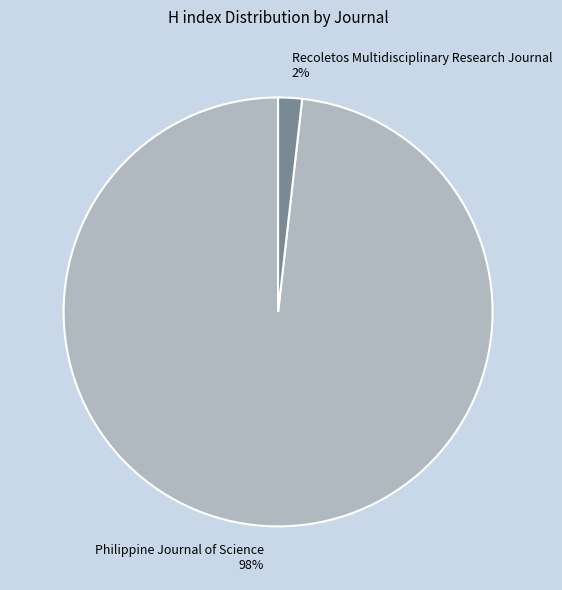

Combined, do Recoletos Multidisciplinary Research Journal and Philippine Journal of Science account for over 50%?

Yes